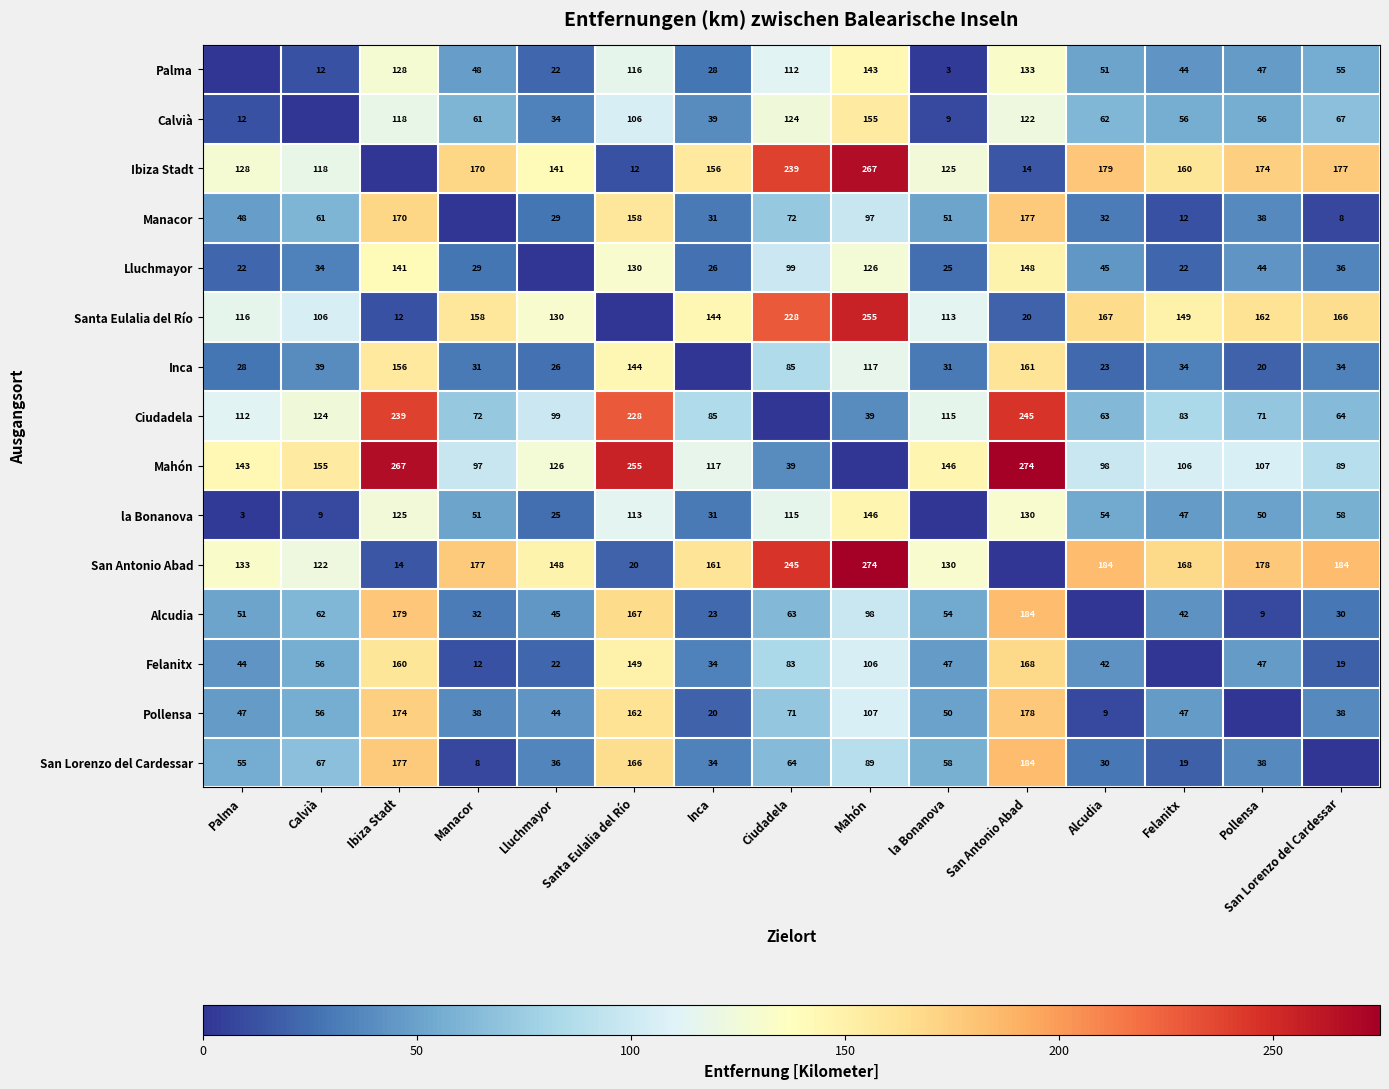

What is the total value across all series at Ciudadela?

1639